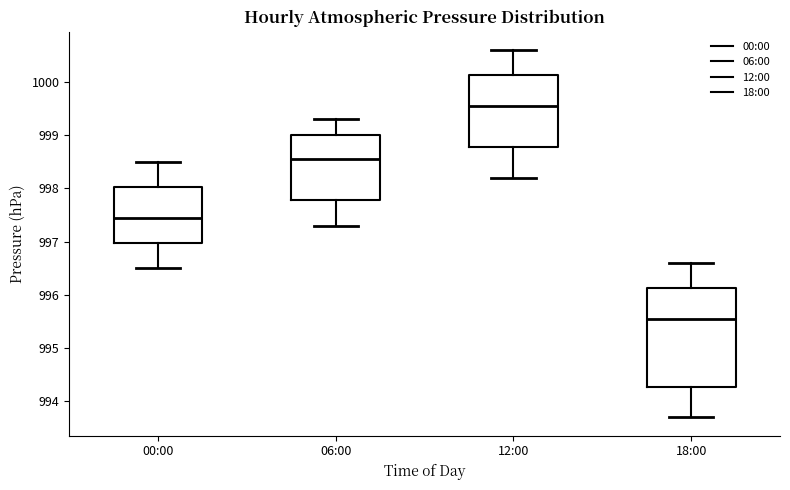

Reading left to right, read every box against the y-axis: the position of its median line, the range the box covers, and the ends of its whiskers. The values are not printed on the chart, so give them approximately, as read against the axis.

00:00: median 997.5, box 997.0 to 998.0, whiskers 996.5 to 998.5
06:00: median 998.6, box 997.8 to 999.0, whiskers 997.3 to 999.3
12:00: median 999.6, box 998.8 to 1000.1, whiskers 998.2 to 1000.6
18:00: median 995.6, box 994.3 to 996.1, whiskers 993.7 to 996.6